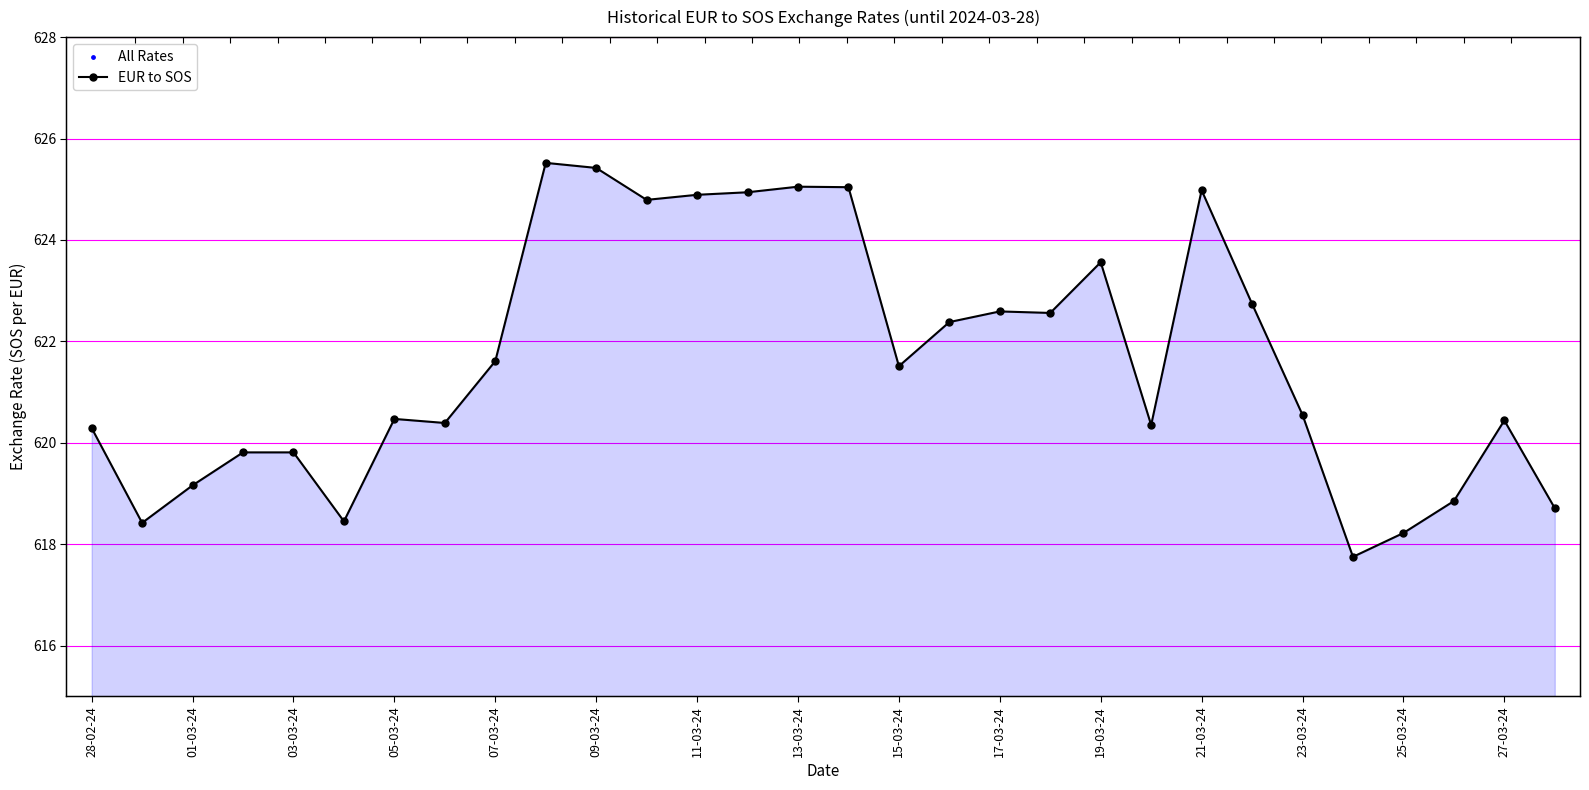

Which series has the largest total across all categories?

EUR to SOS